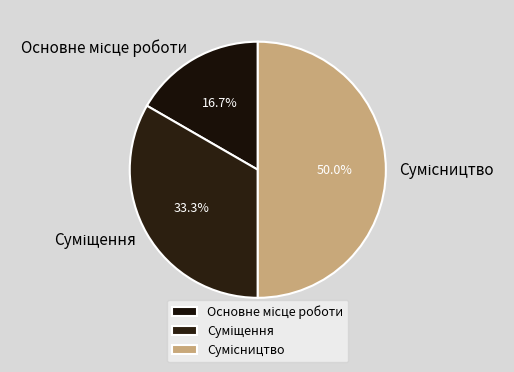

Do Суміщення and Сумісництво together represent more than half of the pie?

Yes